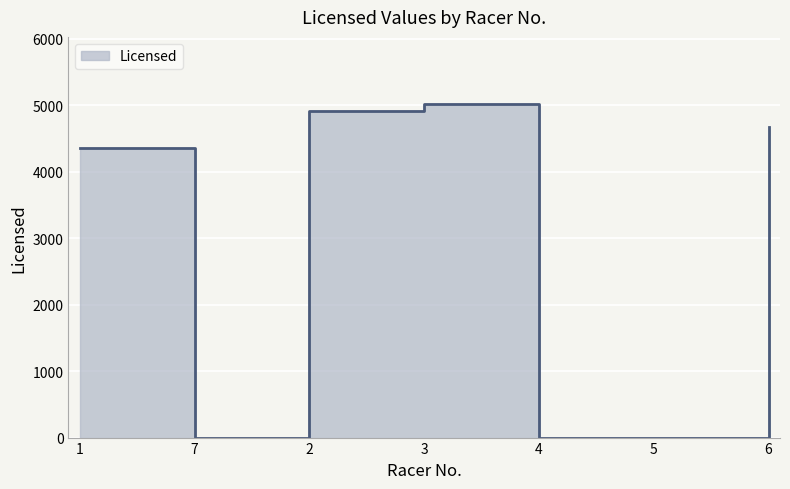

How many data points are above 4361?

3